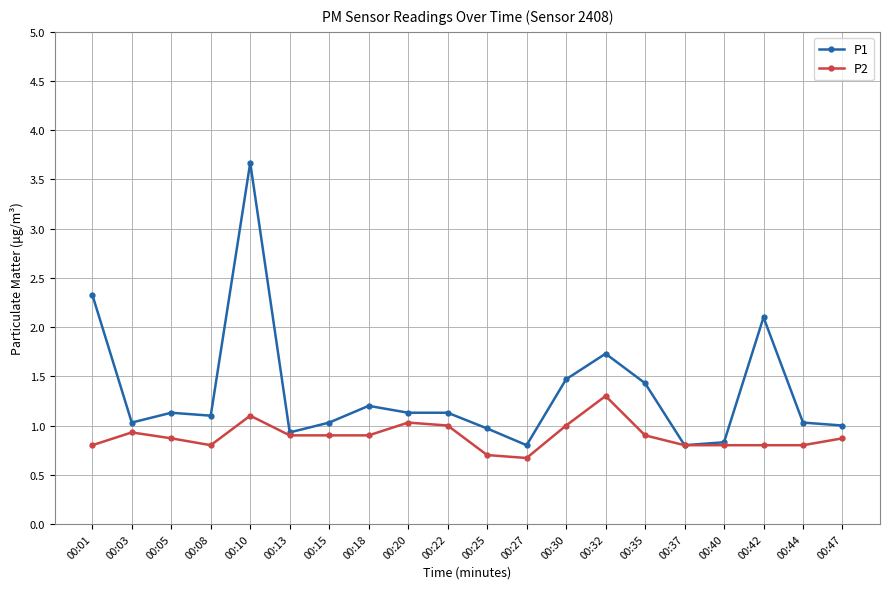

How many data points does each series have?

20